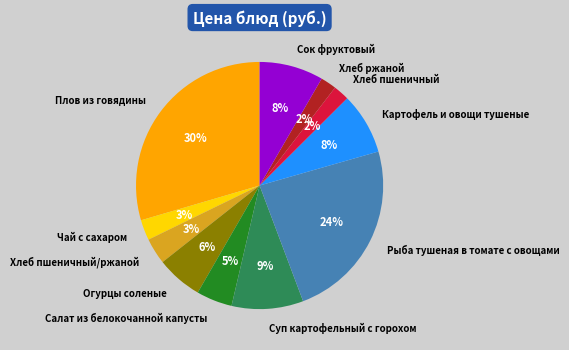

To the nearest percent, what portion does Чай с сахаром represent?

3%